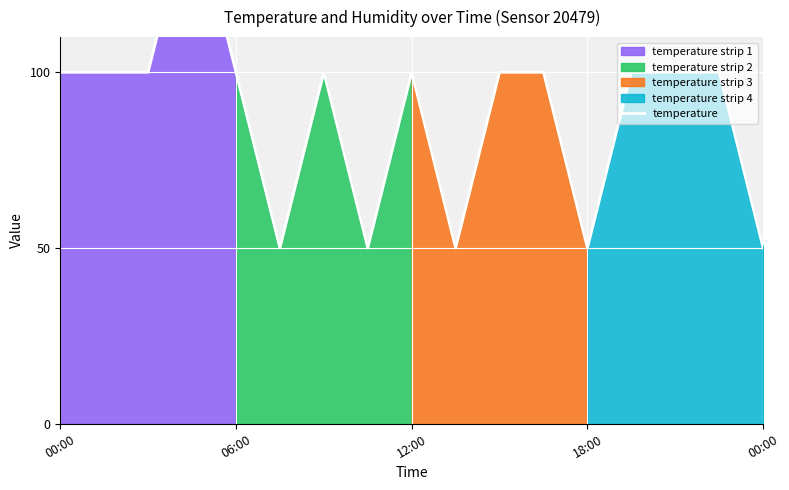

Reading left to right, list all the values displayed in this chart.

100.0	100.0	100.0	150.0	100.0	50.0	100.0	50.0	100.0	50.0	100.0	100.0	50.0	100.0	100.0	100.0	50.0